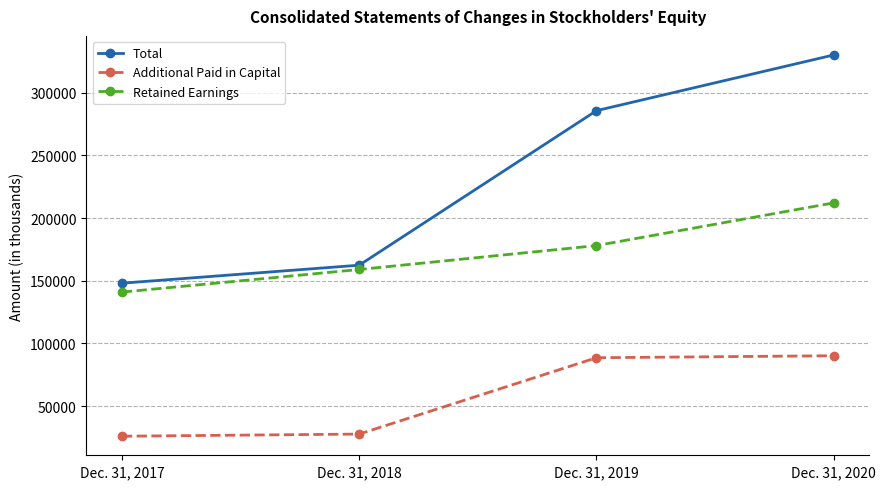

Does the chart display data point markers on the line(s)?

Yes